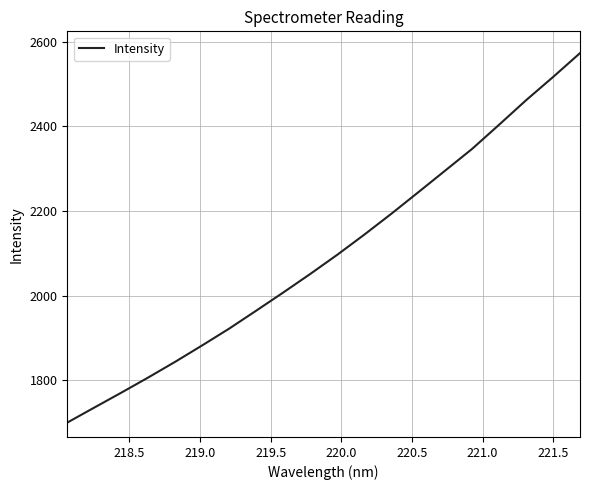

What is the difference between the maximum and minimum values?

873.0